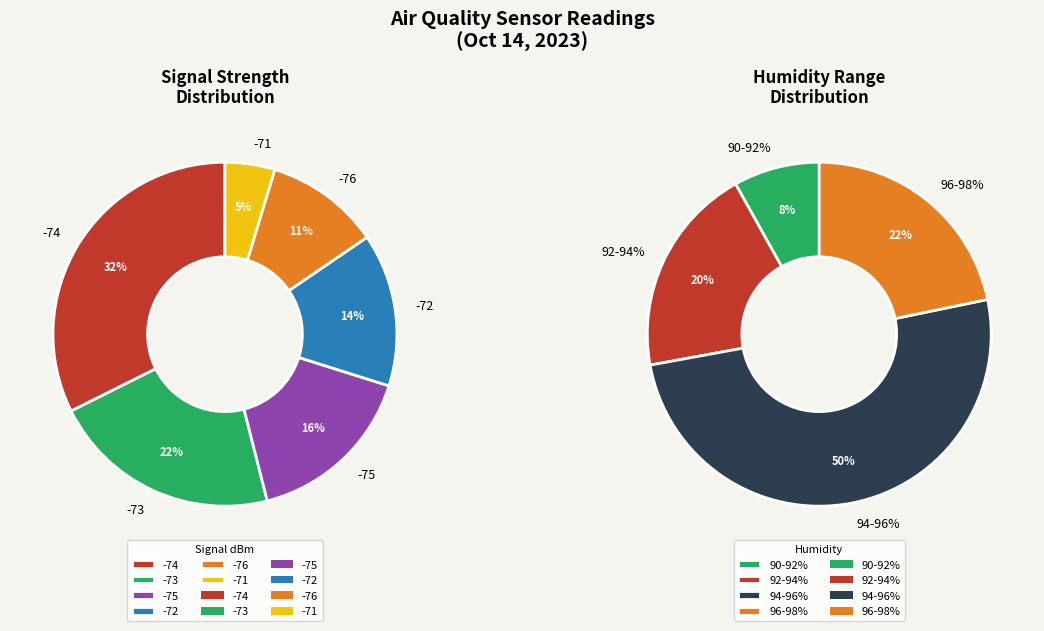

Is there a majority slice in this chart?

No